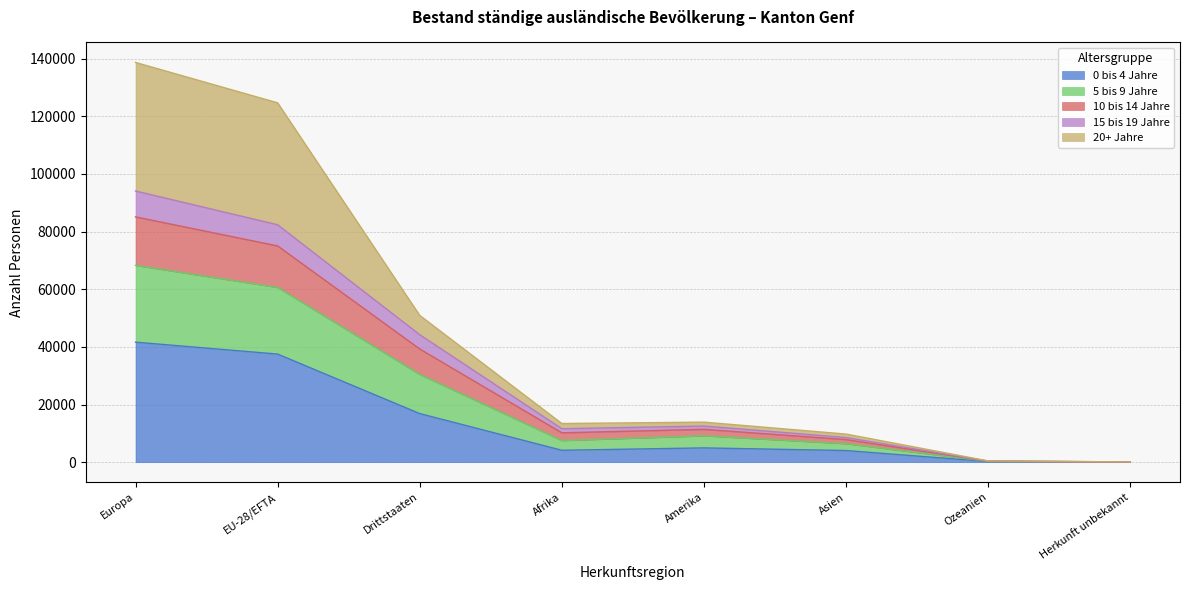

What position from the left is Afrika?

4